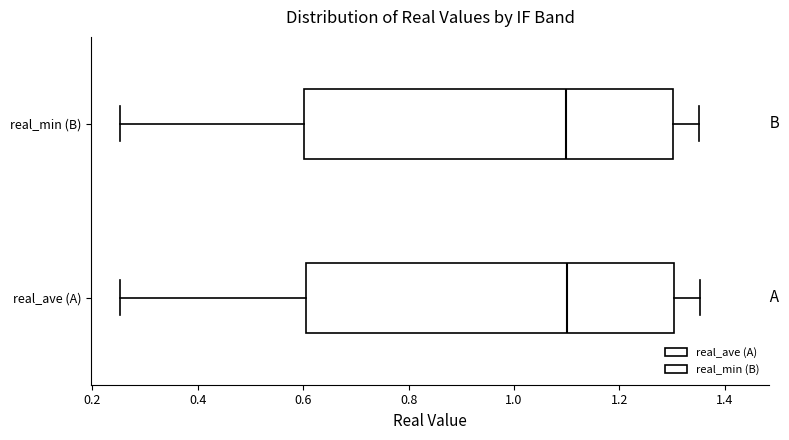

Reading bottom to top, read every box against the x-axis: the position of its median line, the range the box covers, and the ends of its whiskers. The values are not printed on the chart, so give them approximately, as read against the axis.

real_ave (A): median 1.10, box 0.60 to 1.30, whiskers 0.26 to 1.36
real_min (B): median 1.10, box 0.60 to 1.30, whiskers 0.26 to 1.36